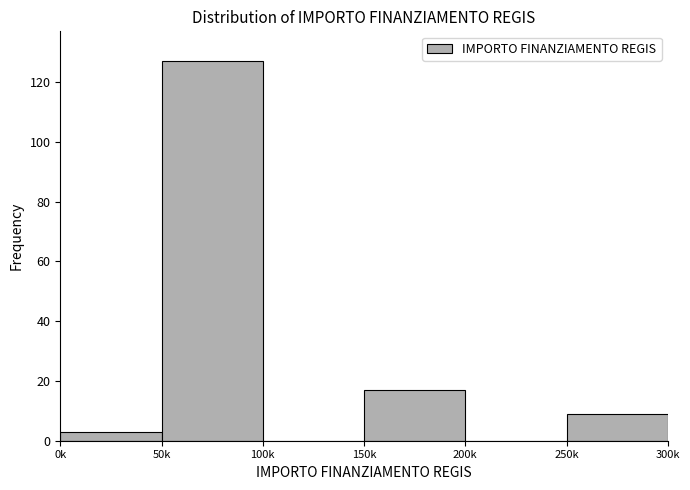

Reading left to right, list all the values displayed in this chart.

0k=3	50k=127	100k=0	150k=17	200k=0	250k=9